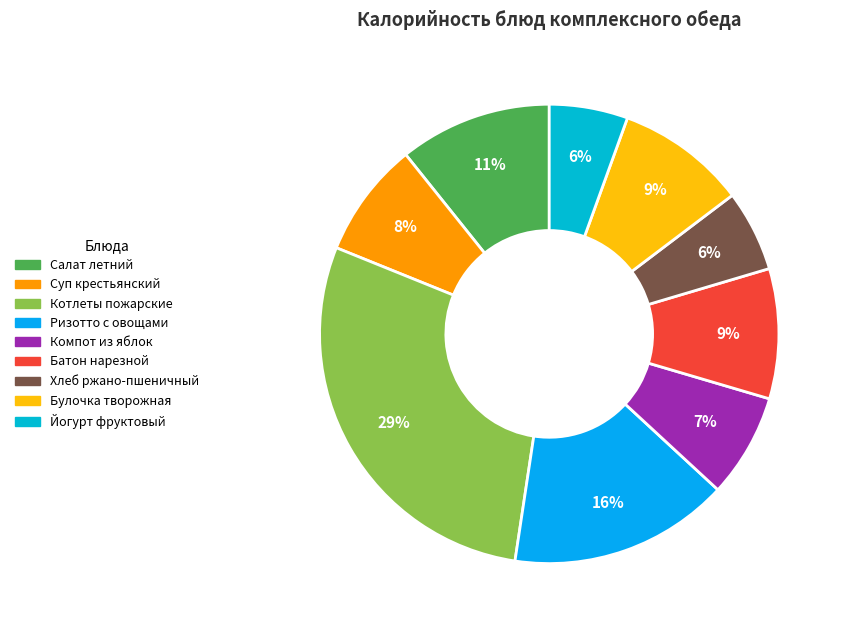

Is the sum of Йогурт фруктовый and Салат летний greater than half?

No